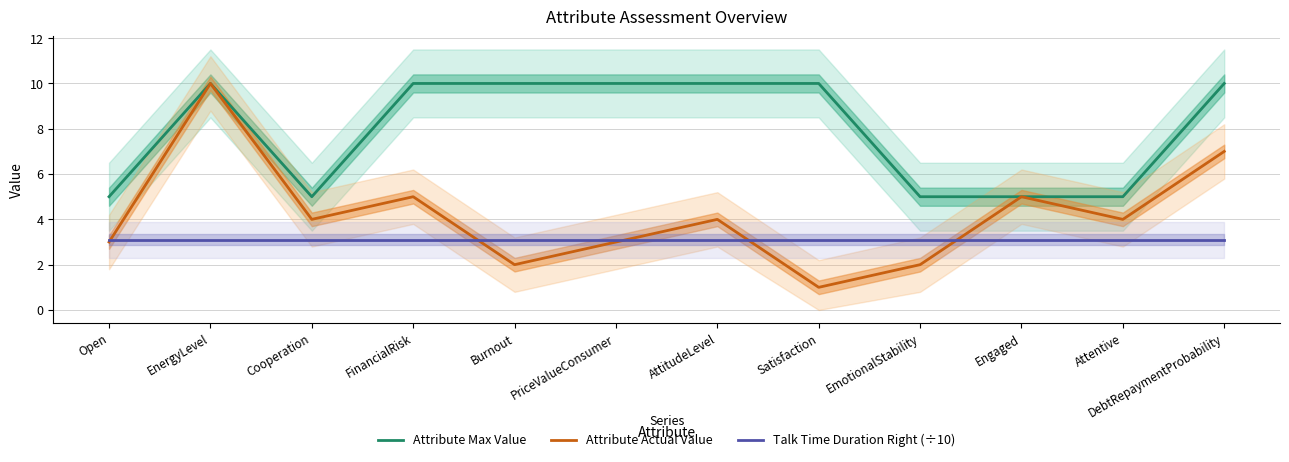

What is the average value of the Attribute Actual Value series?

4.2